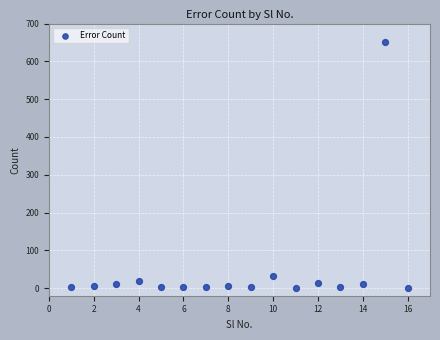

What Y value in the scatter plot is closest to 326?

33